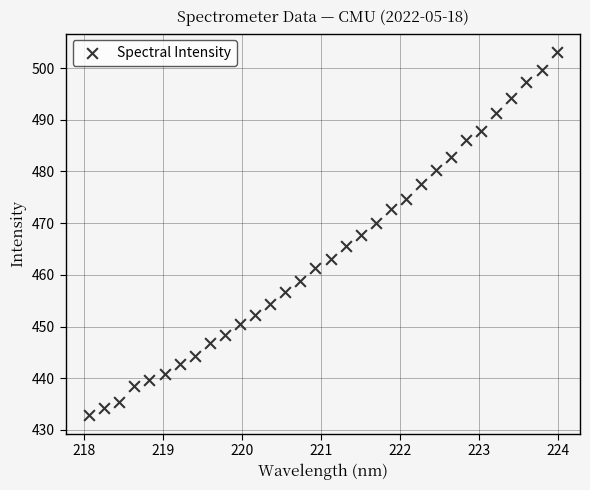

What is the range of X values (max minus min)?

5.9